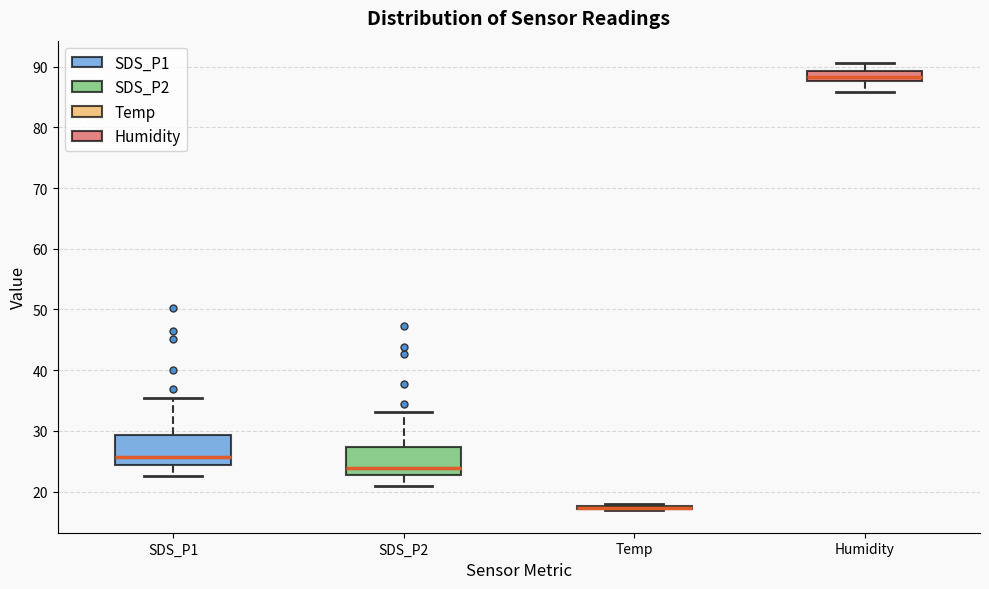

Where is the lower edge of the box for Temp on the y-axis? The values are not printed on the chart, so give them approximately, as read against the axis.

17